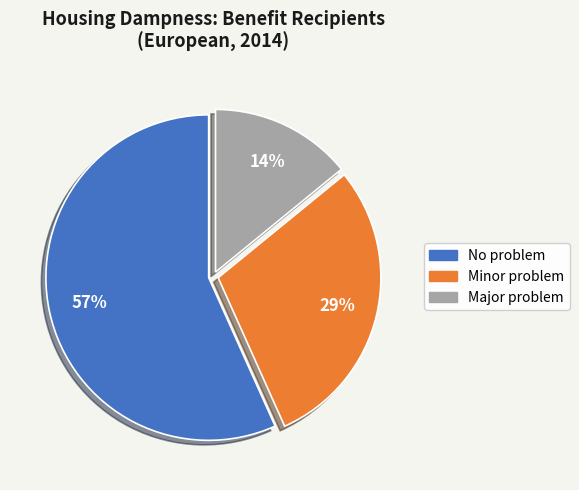

Is the sum of No problem and Minor problem greater than half?

Yes